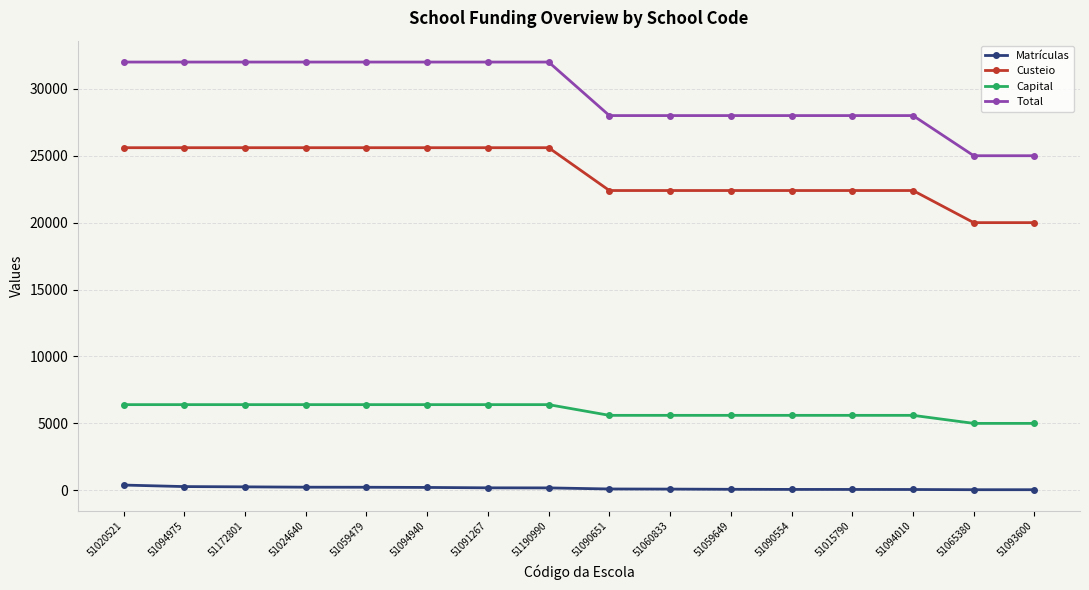

What is the difference between the maximum and second lowest values in the Total series?

7000